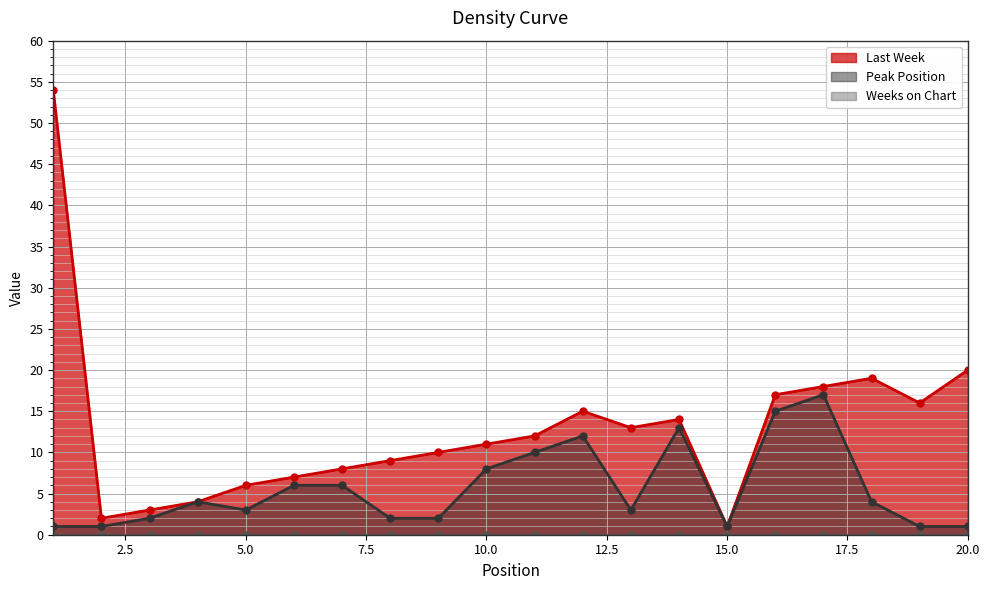

Reading left to right, transcribe all the data shown in this chart.

Last Week: 54	2	3	4	6	7	8	9	10	11	12	15	13	14	1	17	18	19	16	20
Peak Position: 1	1	2	4	3	6	6	2	2	8	10	12	3	13	1	15	17	4	1	1